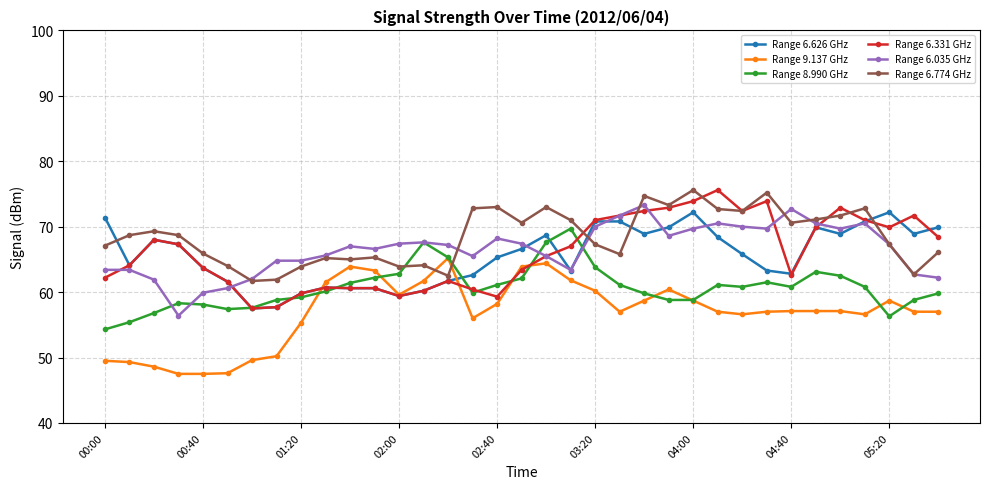

What is the greatest value displayed?

75.6